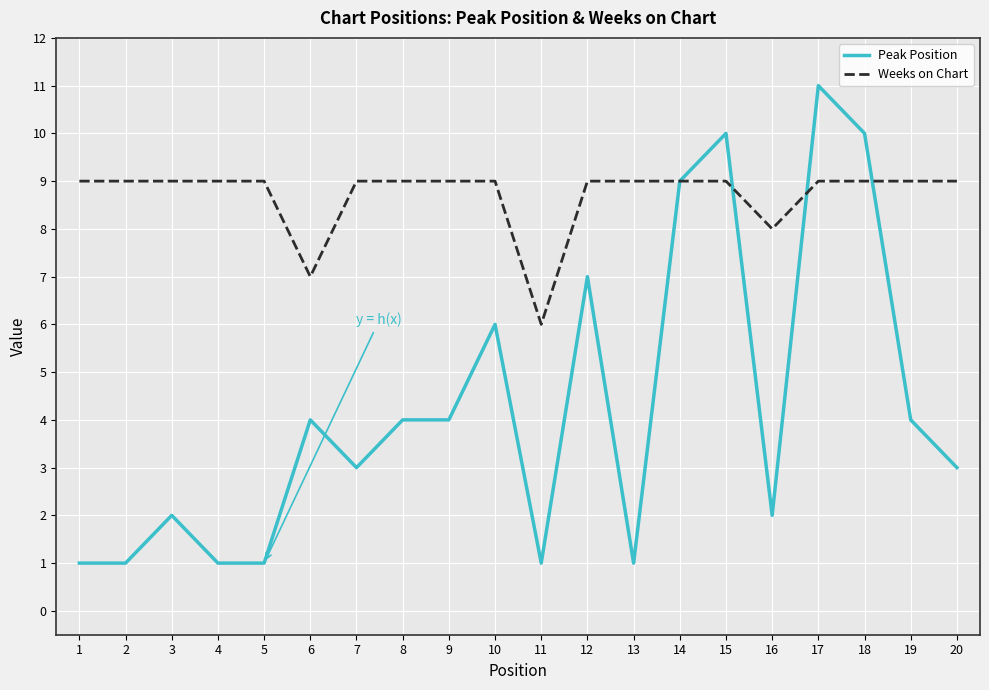

What is the difference between the maximum and minimum values in the Peak Position series?

10